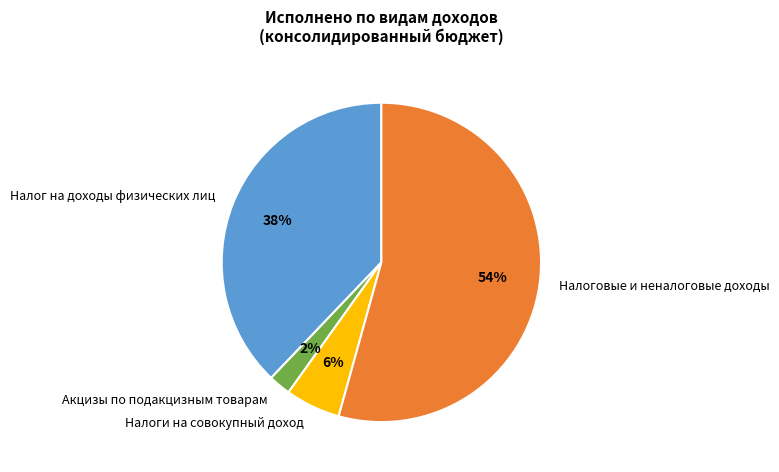

Is the sum of Налог на доходы физических лиц and Налоговые и неналоговые доходы greater than half?

Yes